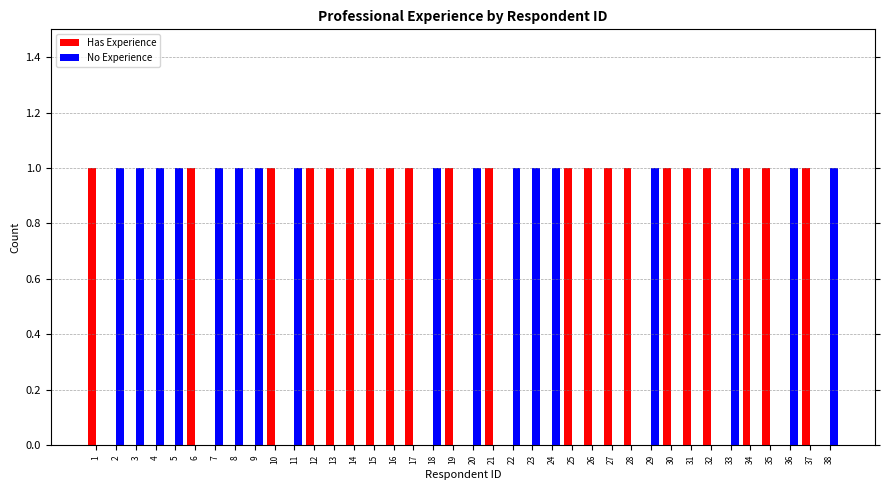

Reading left to right, list all the values displayed in this chart.

Has Experience: 1	0	0	0	0	1	0	0	0	1	0	1	1	1	1	1	1	0	1	0	1	0	0	0	1	1	1	1	0	1	1	1	0	1	1	0	1	0
No Experience: 0	1	1	1	1	0	1	1	1	0	1	0	0	0	0	0	0	1	0	1	0	1	1	1	0	0	0	0	1	0	0	0	1	0	0	1	0	1